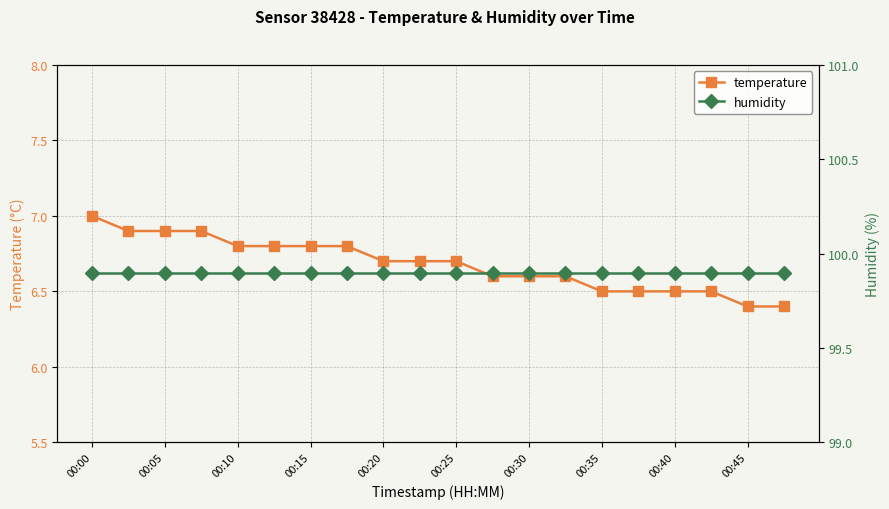

How many distinct data groups are displayed?

2